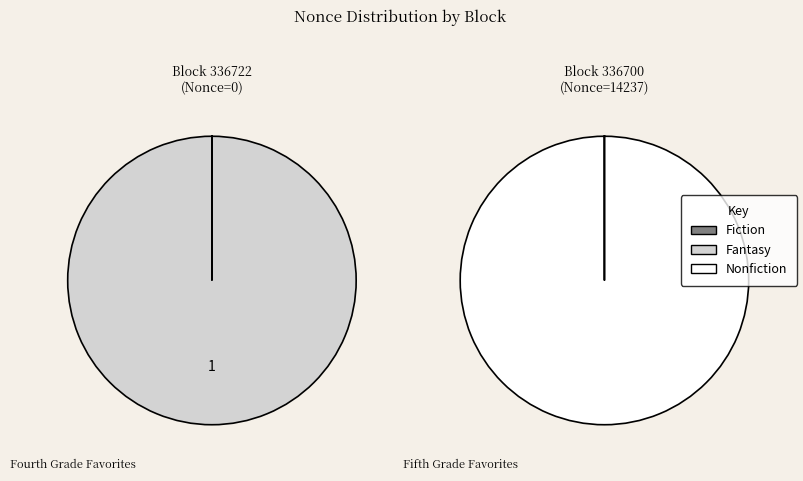

Rank the categories by value from lowest to highest.

336722, 336700